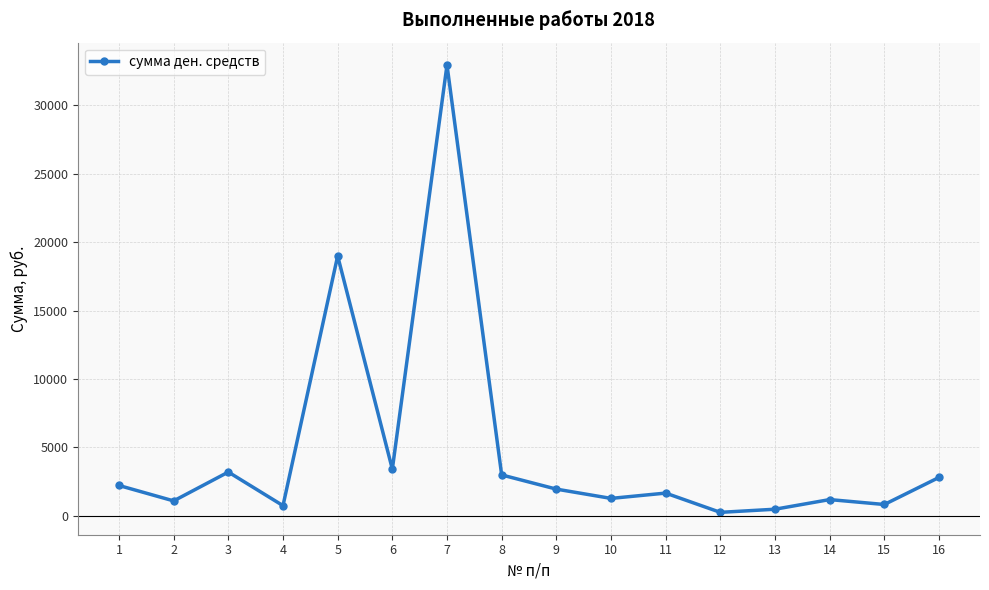

Where is the first local minimum?

2